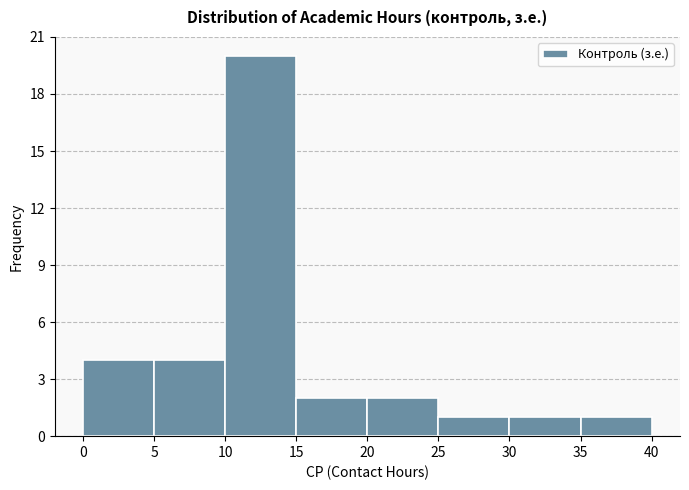

Over which range of the x-axis is the bar tallest?

10 to 15